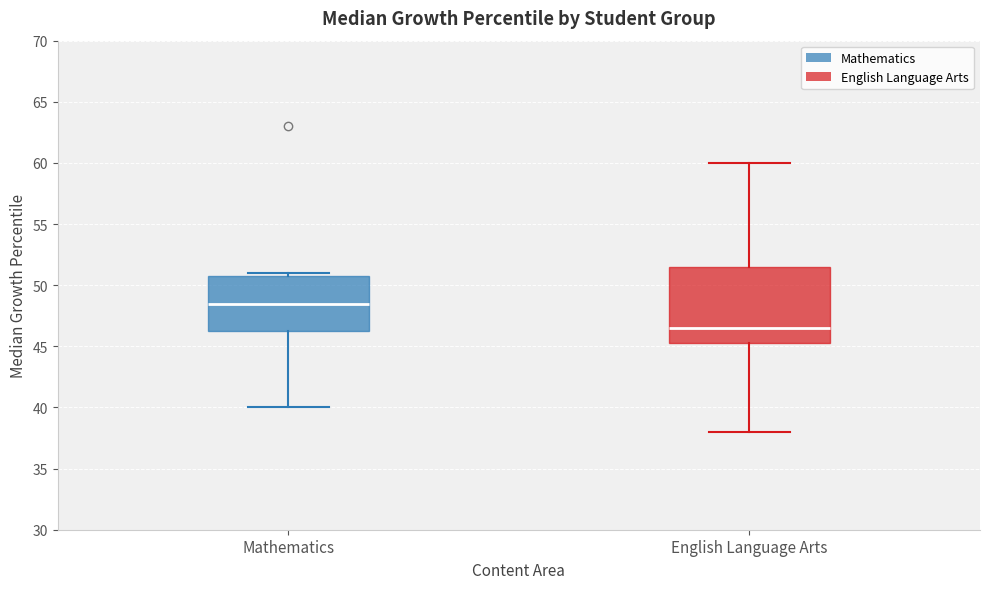

Comparing the boxes themselves (not the whiskers), which one is the tallest?

English Language Arts